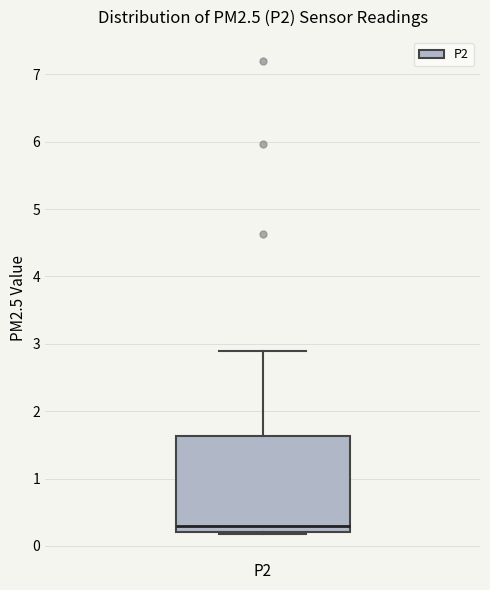

Read this box plot against the y-axis: the position of the median line, the range covered by the box, and the ends of both whiskers. The values are not printed on the chart, so give them approximately, as read against the axis.

median 0.3, box 0.2 to 1.6, whiskers 0.2 to 2.9